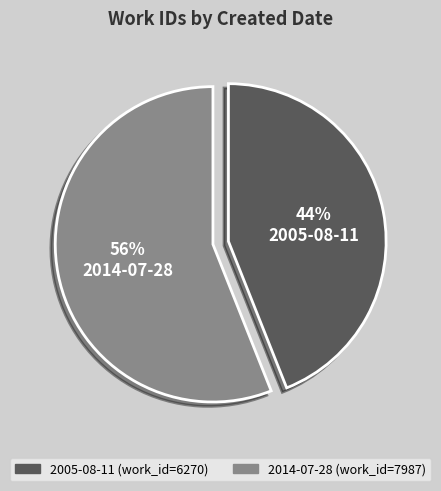

To the nearest percent, what is the difference between the 2005-08-11 and 2014-07-28 slice percentages?

12%